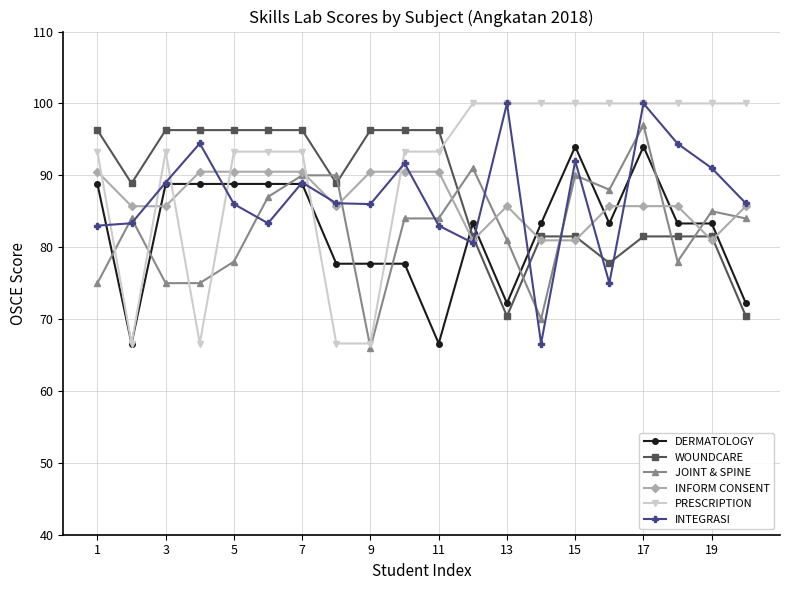

Which series has the largest total across all categories?

PRESCRIPTION